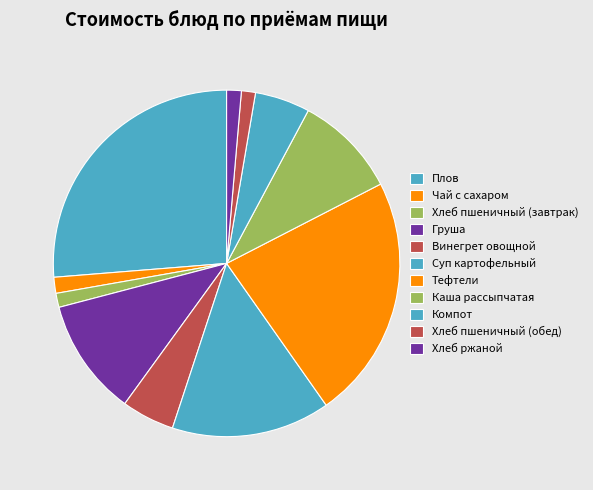

Count the number of slices in the pie.

11